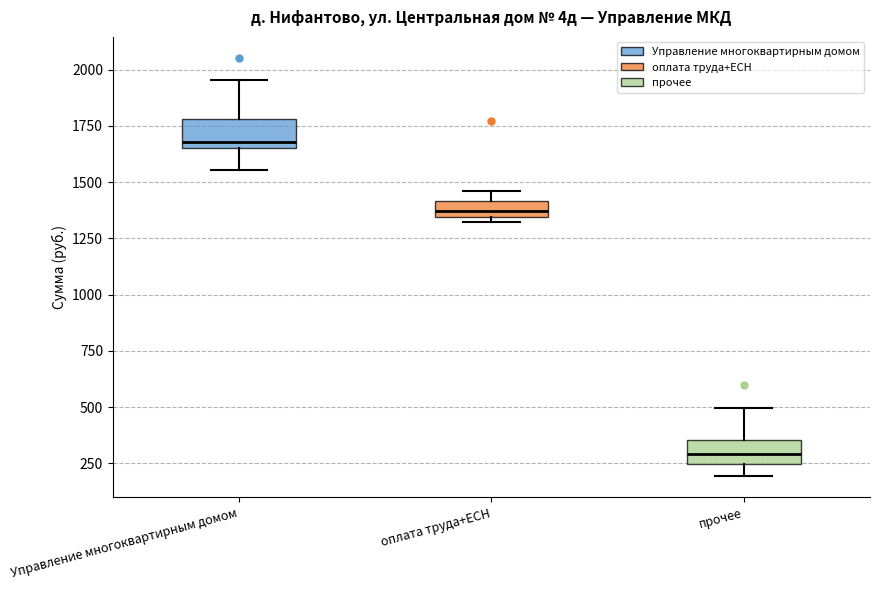

Which box has the highest median line?

Управление многоквартирным домом